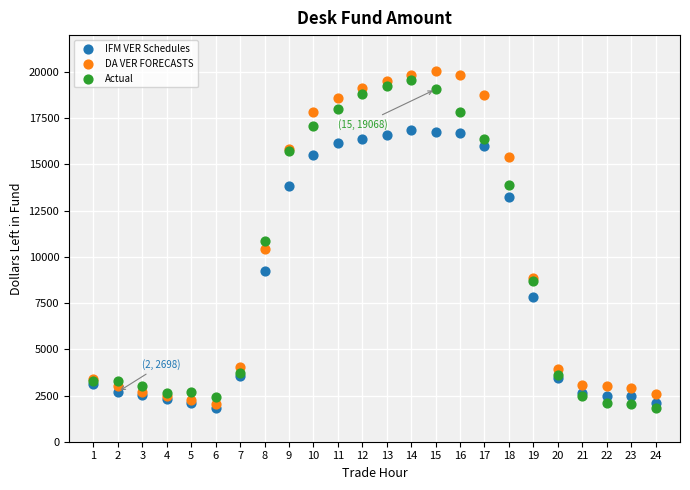

What are all the series names shown in the legend?

IFM VER Schedules, DA VER FORECASTS, Actual